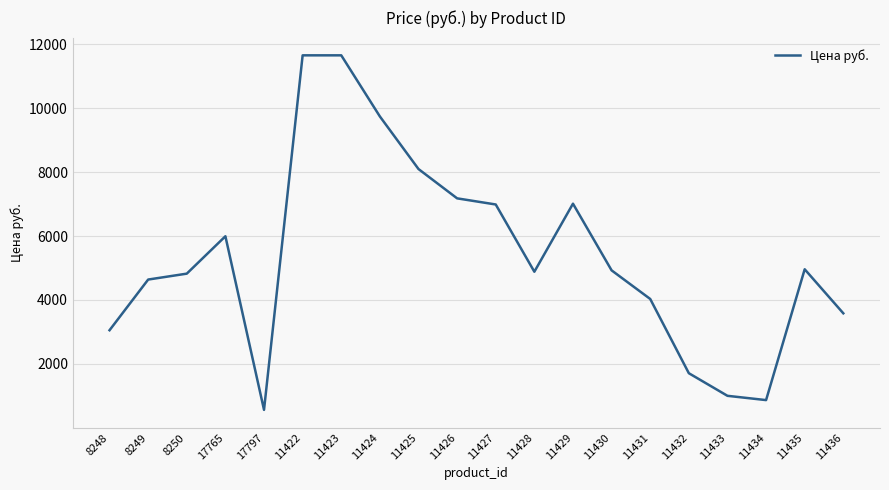

What is the average value?

5367